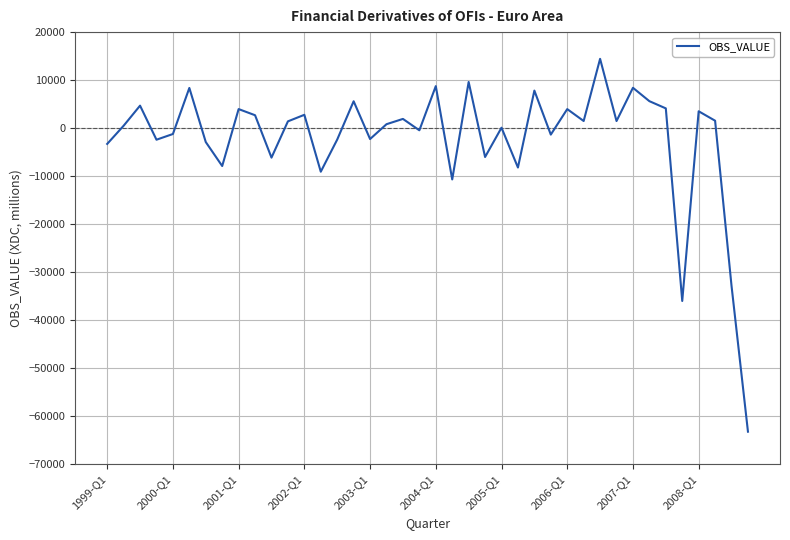

How many lines are shown in the chart?

1